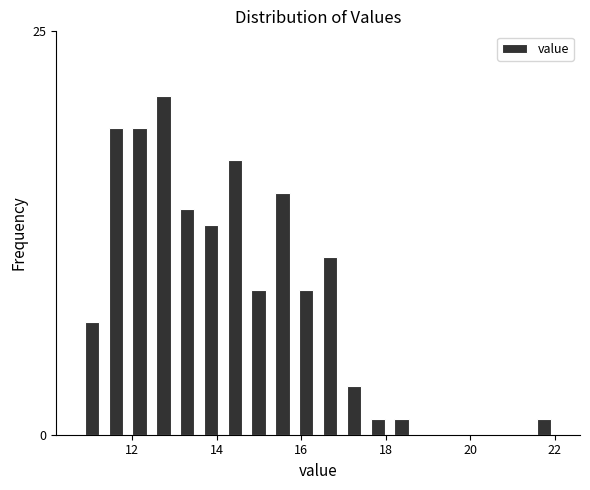

Around what value on the x-axis is the tallest bar? Give the approximate position of its centre, as read against the axis.

12.8